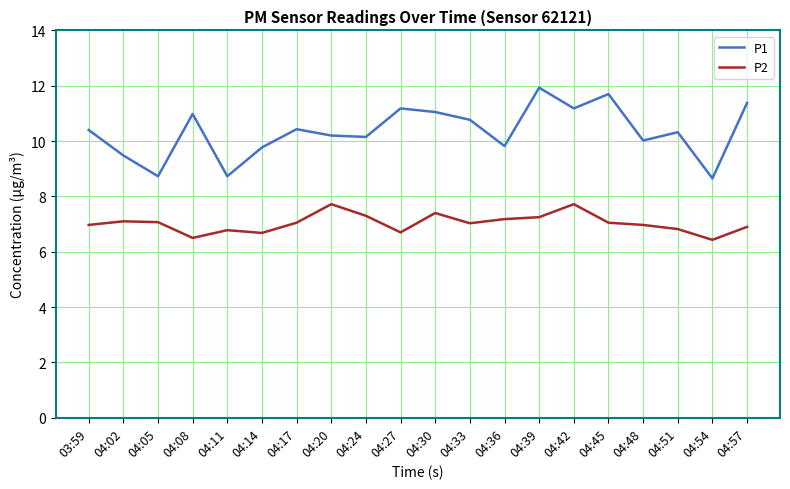

True or false: P1 and P2 cross at least once.

False